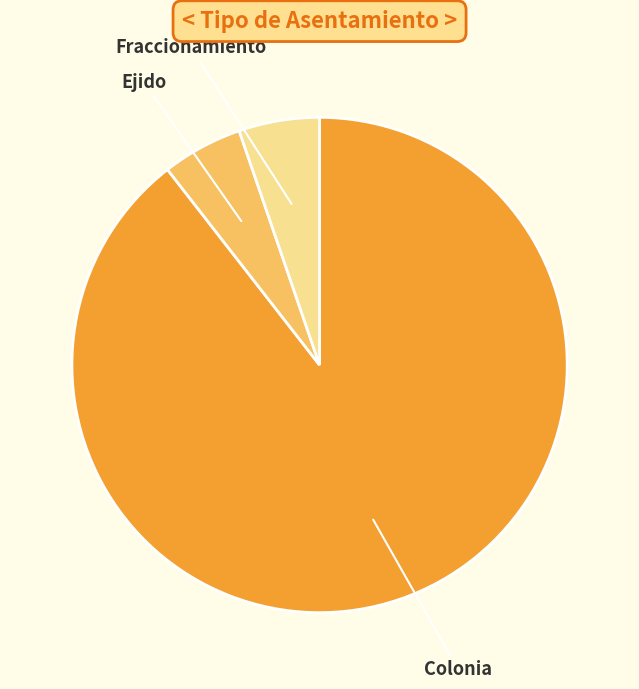

How many slices are in this pie chart?

3